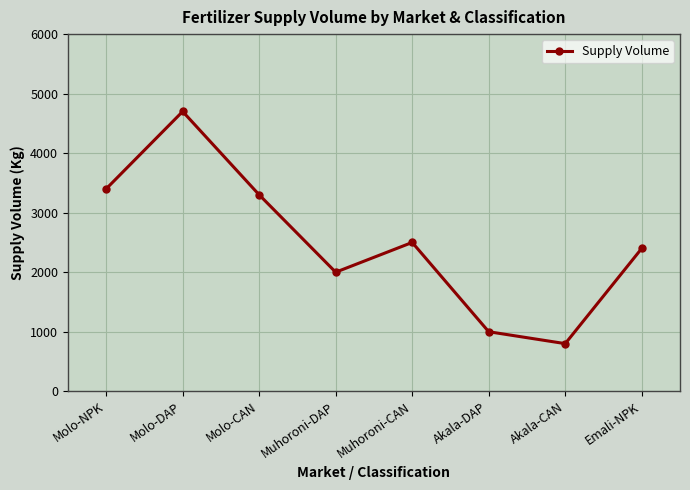

True or false: the data shows 3400 at Molo-NPK.

True